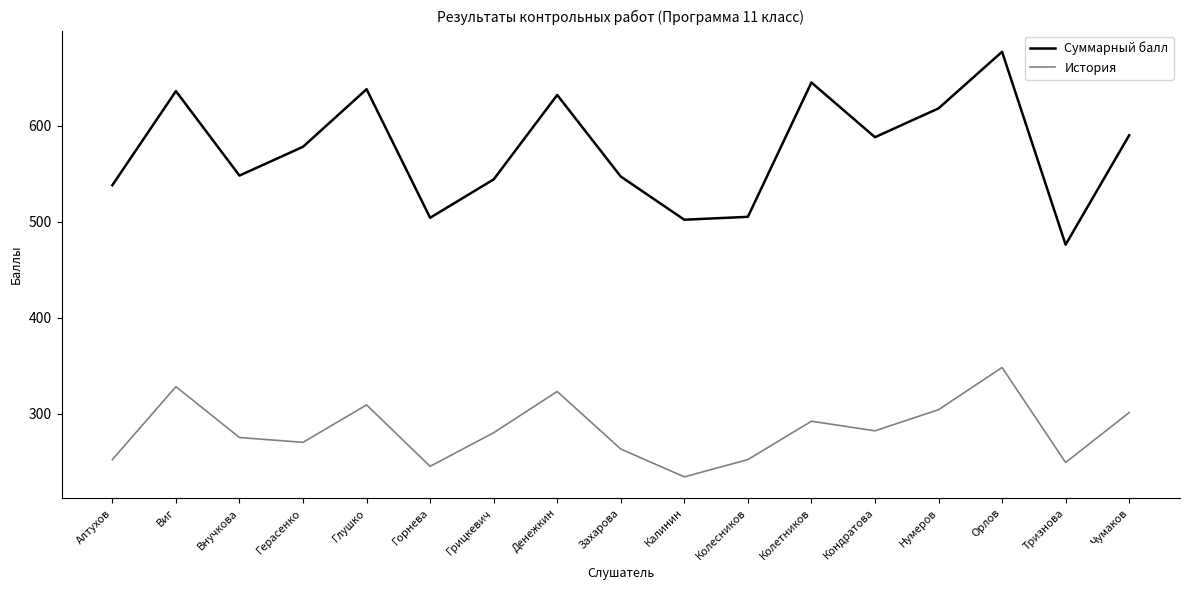

What position from the left is Колесников?

11